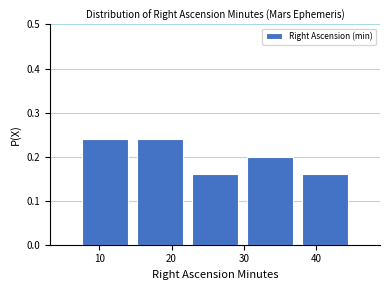

What is the height of the bar covering 14.6 to 22.2 on the x-axis? Neither the bar edges nor the heights are printed on the chart, so give them approximately, as read against the axes.

0.24